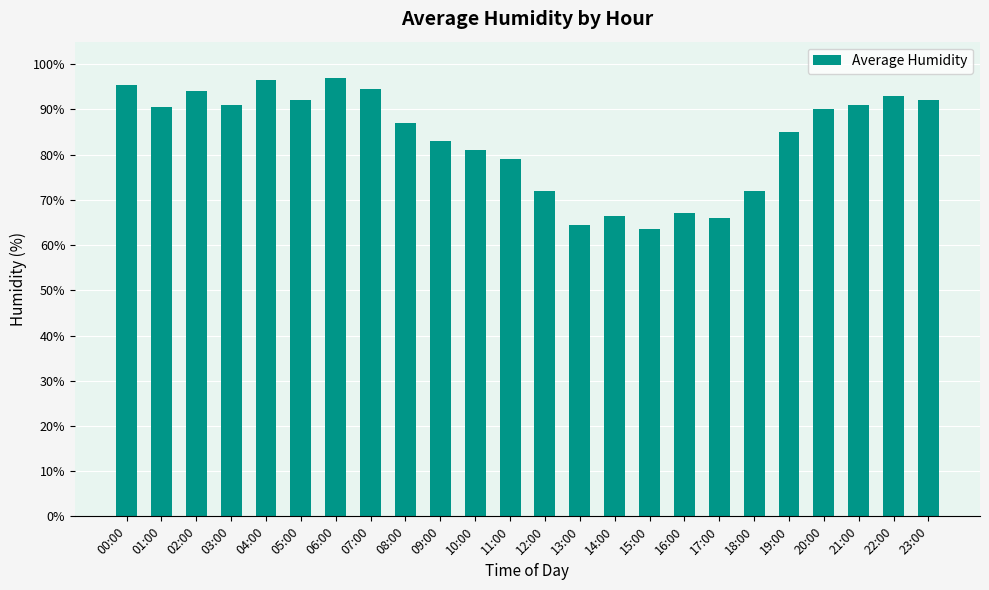

What is the smallest value displayed?

63.5